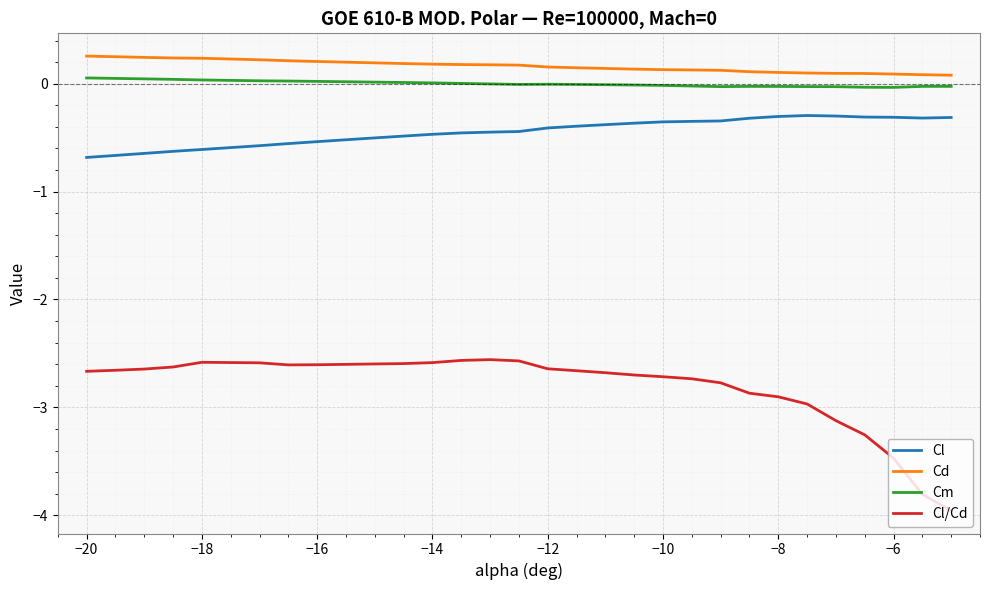

What is the difference between the maximum and minimum values in the Cl/Cd series?

1.4